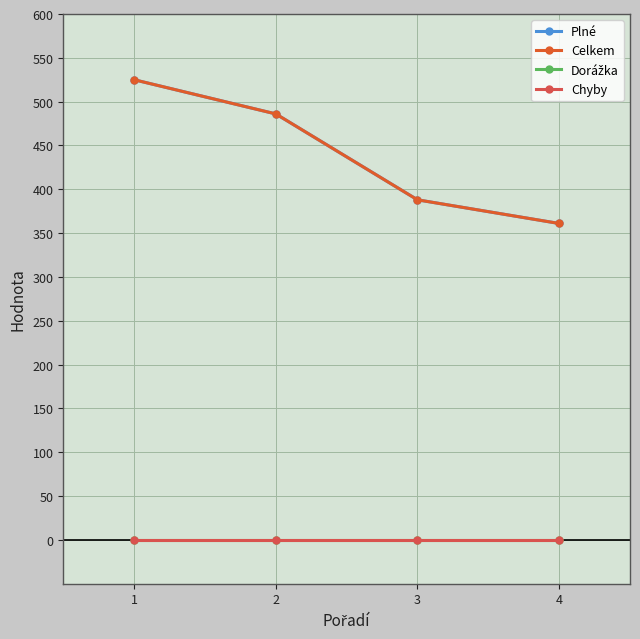

Is this an area chart (filled region under the line)?

No